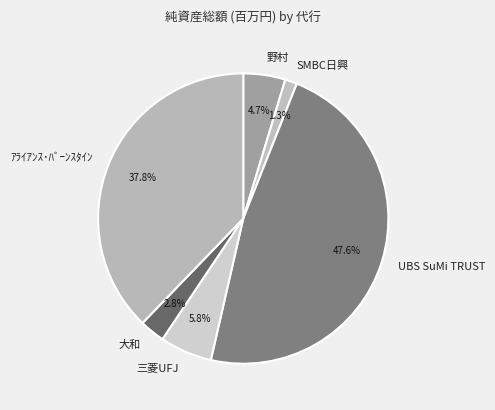

Rank the categories by value from lowest to highest.

SMBC日興, 大和, 野村, 三菱UFJ, ｱﾗｲｱﾝｽ･ﾊﾞｰﾝｽﾀｲﾝ, UBS SuMi TRUST